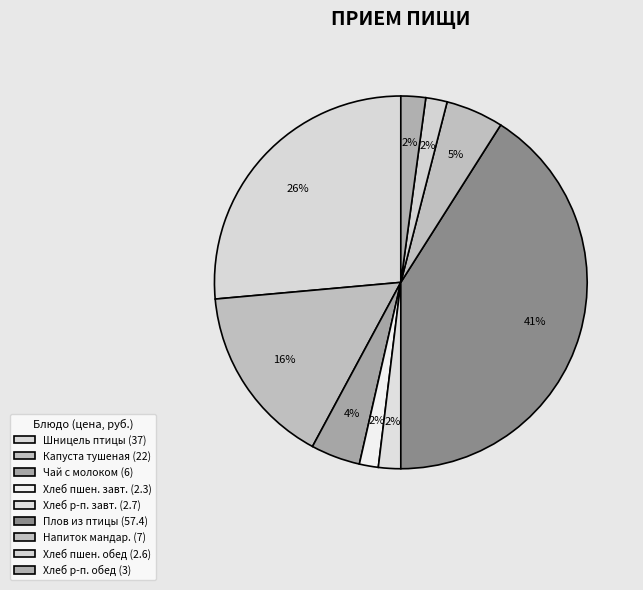

Which slice is the largest?

Плов из филе птицы